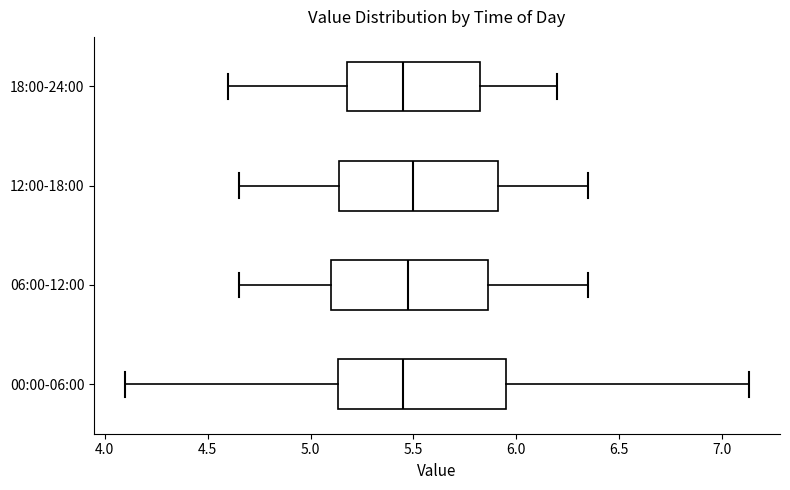

Reading bottom to top, read every box against the x-axis: the position of its median line, the range the box covers, and the ends of its whiskers. The values are not printed on the chart, so give them approximately, as read against the axis.

00:00-06:00: median 5.45, box 5.15 to 5.95, whiskers 4.10 to 7.15
06:00-12:00: median 5.50, box 5.10 to 5.85, whiskers 4.65 to 6.35
12:00-18:00: median 5.50, box 5.15 to 5.90, whiskers 4.65 to 6.35
18:00-24:00: median 5.45, box 5.20 to 5.85, whiskers 4.60 to 6.20